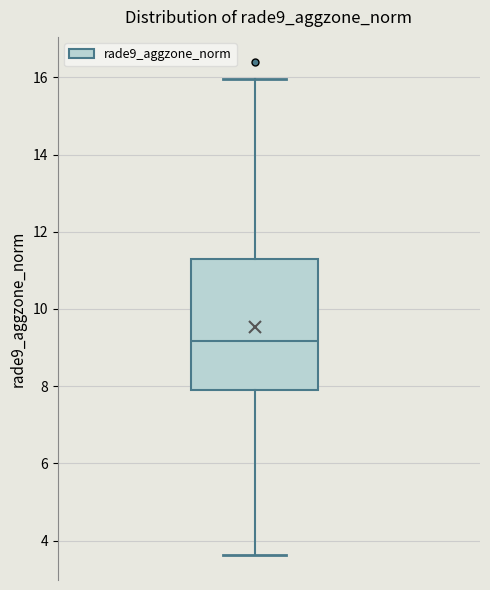

Where does the upper whisker of the box end on the y-axis? The values are not printed on the chart, so give them approximately, as read against the axis.

16.0